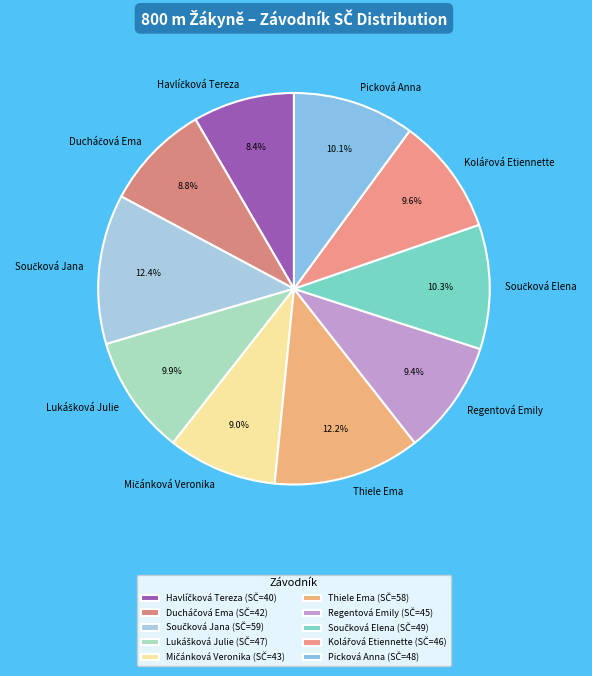

Does any single category account for the majority?

No